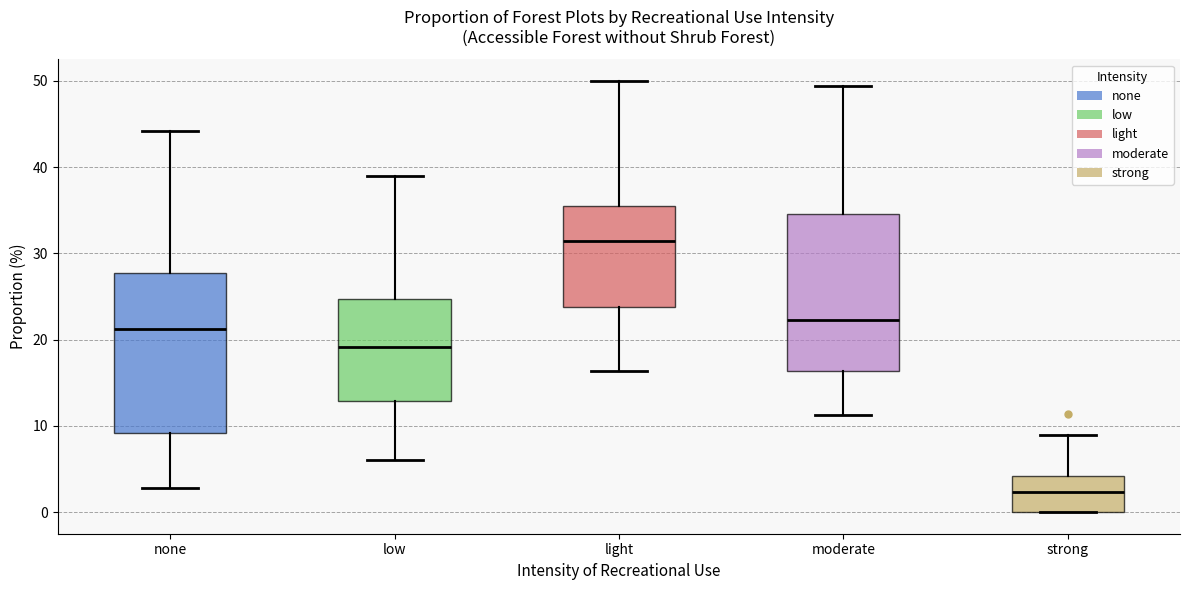

Reading left to right, read every box against the y-axis: the position of its median line, the range the box covers, and the ends of its whiskers. The values are not printed on the chart, so give them approximately, as read against the axis.

none: median 21, box 9 to 28, whiskers 3 to 44
low: median 19, box 13 to 25, whiskers 6 to 39
light: median 31, box 24 to 35, whiskers 16 to 50
moderate: median 22, box 16 to 35, whiskers 11 to 49
strong: median 2, box 0 to 4, whiskers 0 to 9